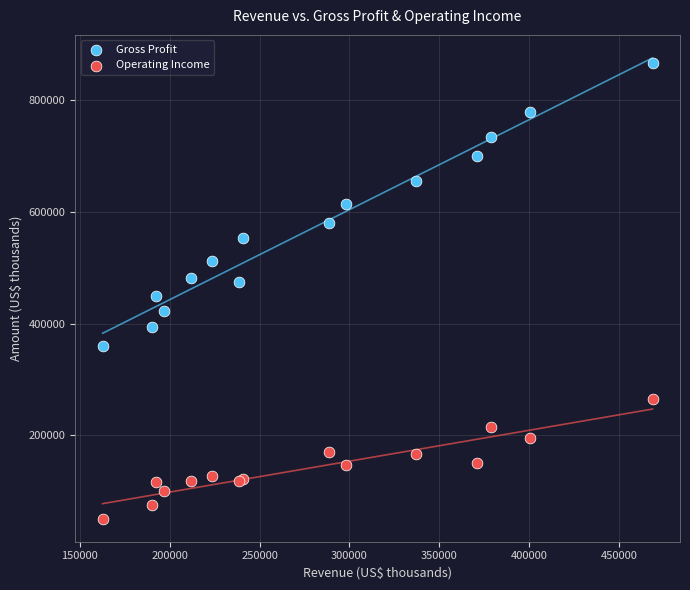

Which series reaches the maximum Y coordinate?

Gross Profit